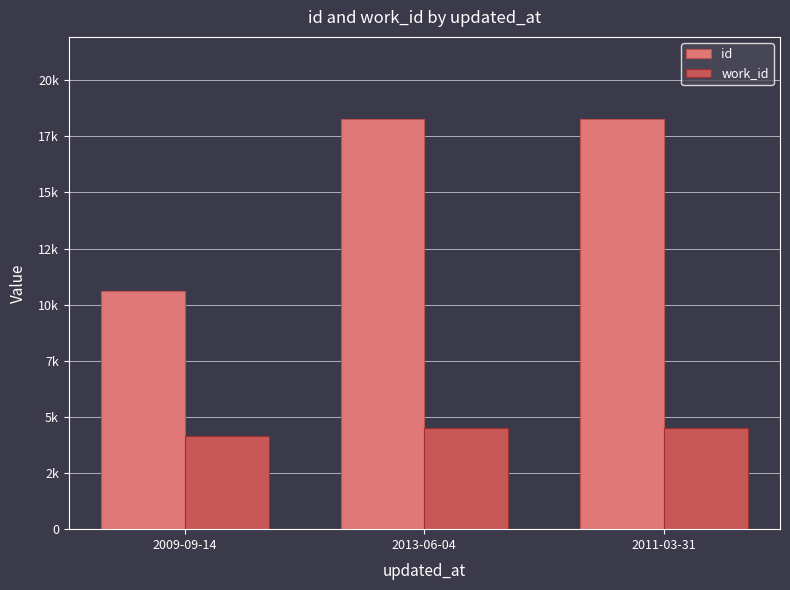

Does the chart contain any negative values?

No